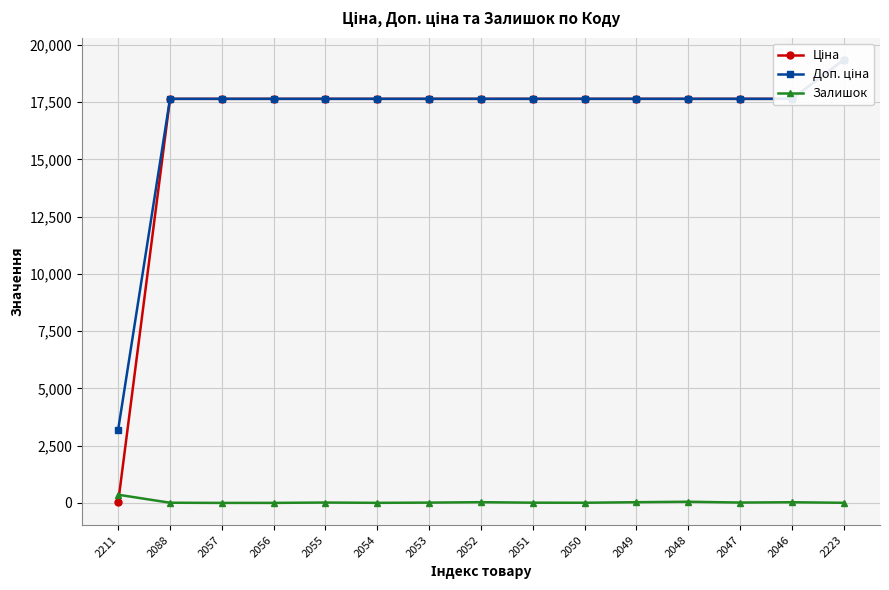

List the series in order of their peak value, highest first.

Ціна, Доп. ціна, Залишок